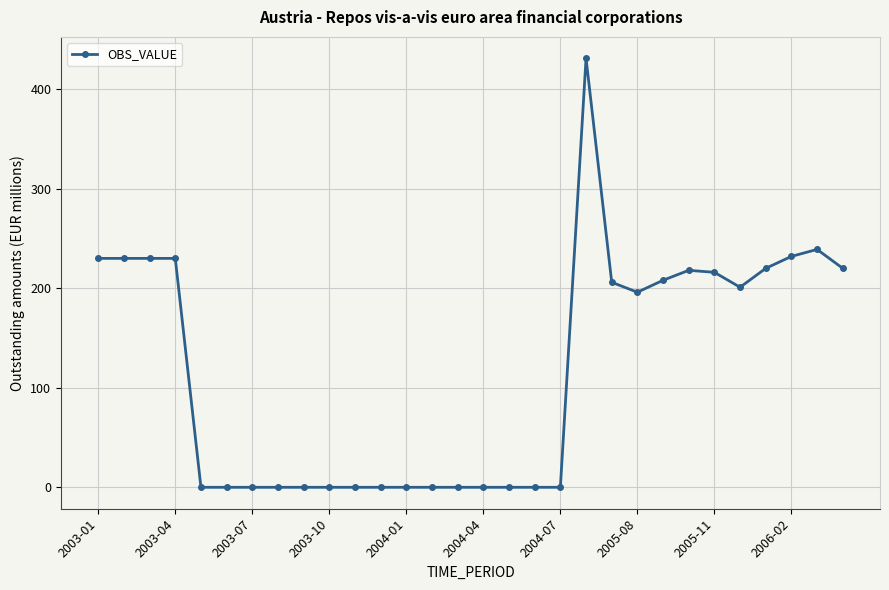

What is the maximum value shown in the chart?

431